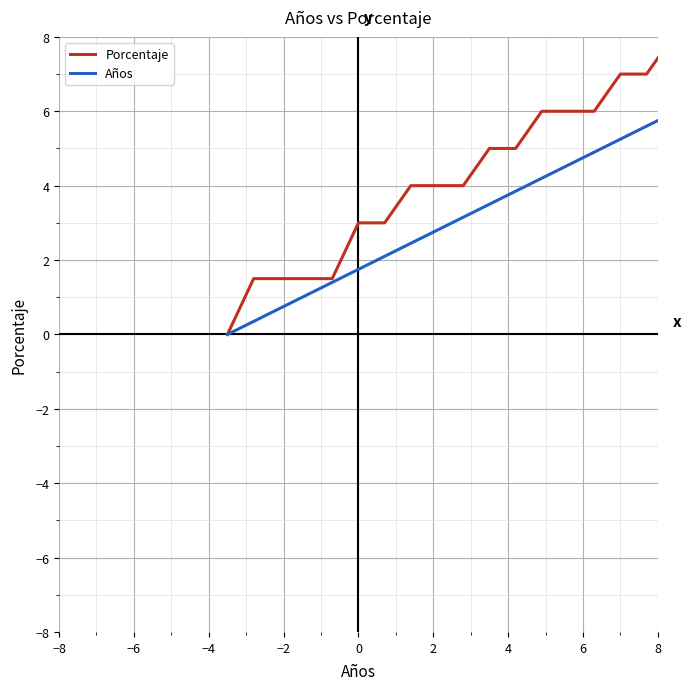

Which series has the widest spread of values?

Porcentaje